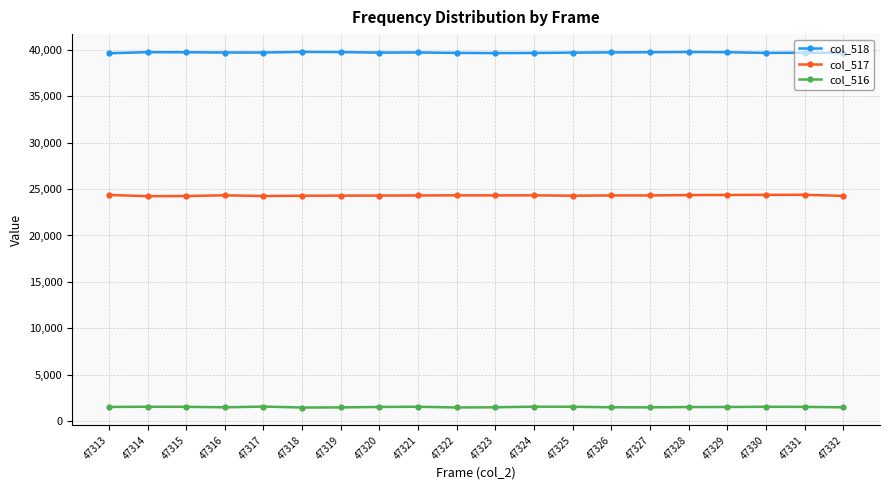

What is the minimum value for col_518?

39656